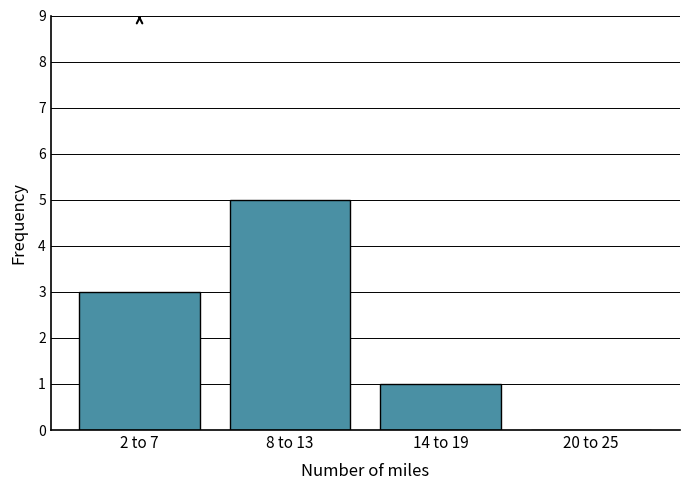

Reading left to right, extract all data points from this chart.

2 to 7=3	8 to 13=5	14 to 19=1	20 to 25=0